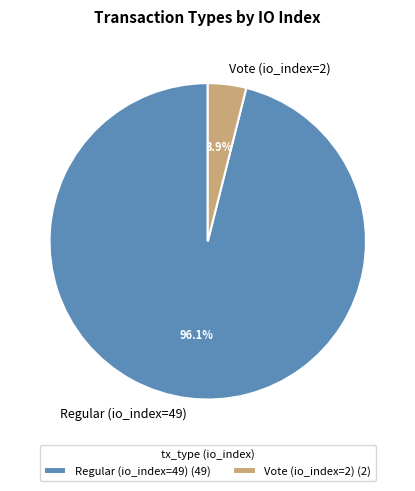

To the nearest percent, what portion does Vote (io_index=2) represent?

4%